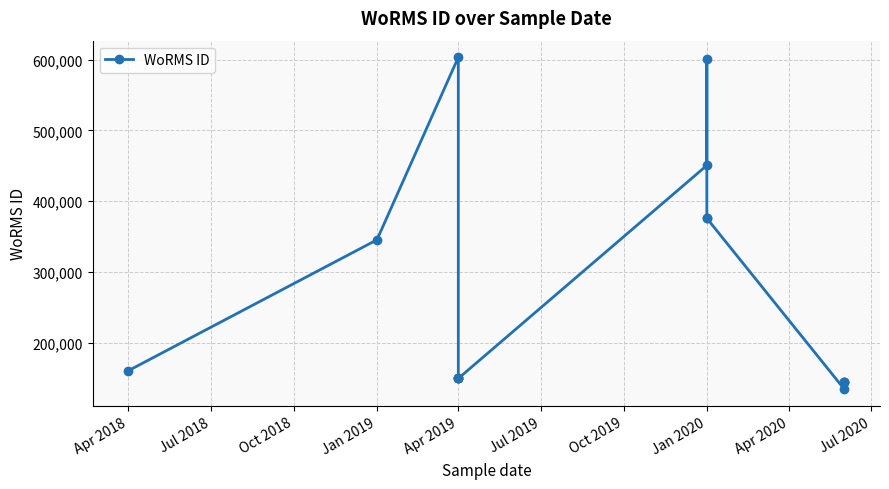

What is the maximum value shown in the chart?

603429